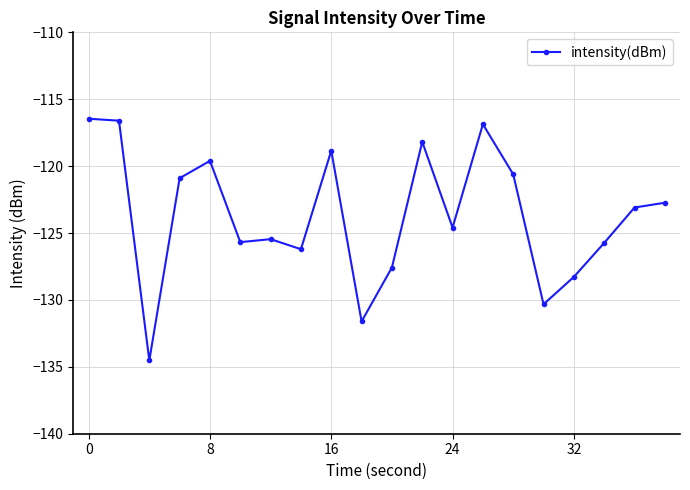

What is the sum of all values?

-2473.9